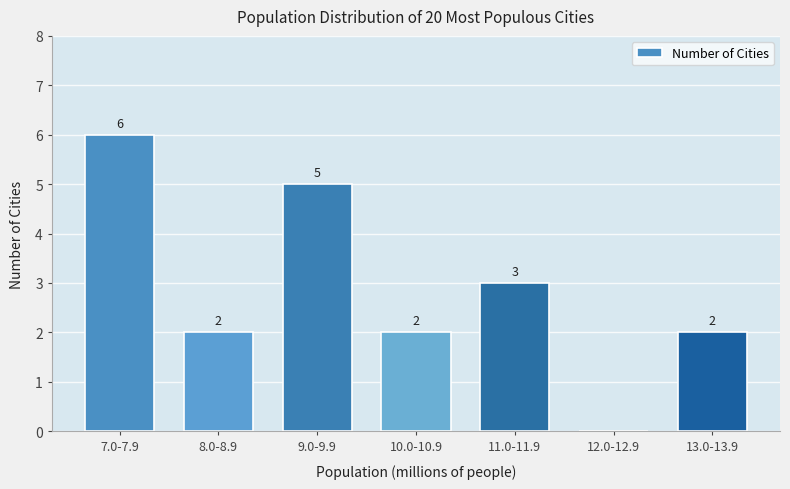

Reading right to left, extract all data points from this chart.

13.0-13.9=2	12.0-12.9=0	11.0-11.9=3	10.0-10.9=2	9.0-9.9=5	8.0-8.9=2	7.0-7.9=6